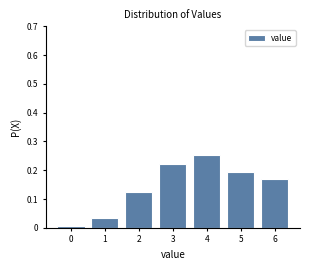

True or false: the data shows 0.2 at 3.

True